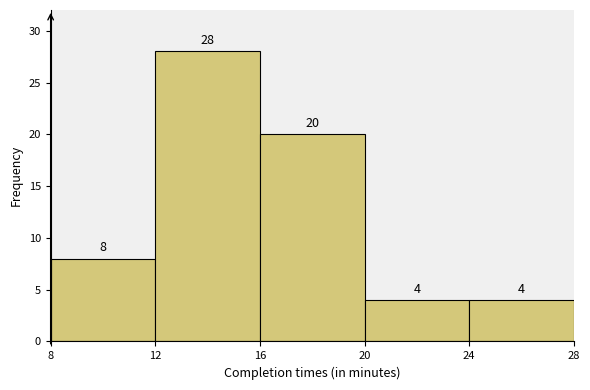

Reading left to right, list every bar in this chart as the range it spans on the x-axis followed by its height.

8 to 12: 8
12 to 16: 28
16 to 20: 20
20 to 24: 4
24 to 28: 4